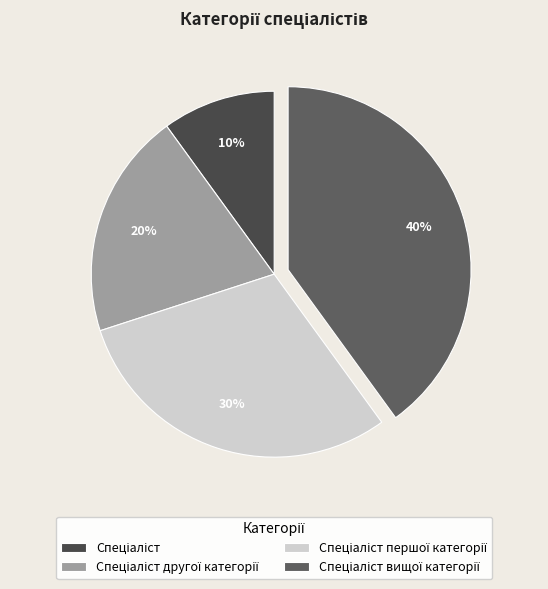

Approximately how many times larger is the value at Спеціаліст compared to Спеціаліст другої категорії?

0.5